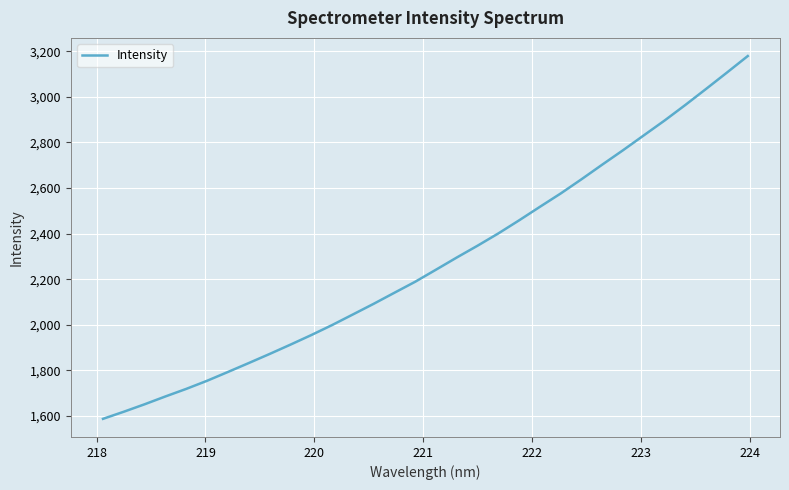

What is the difference between the maximum and minimum values?

1591.5